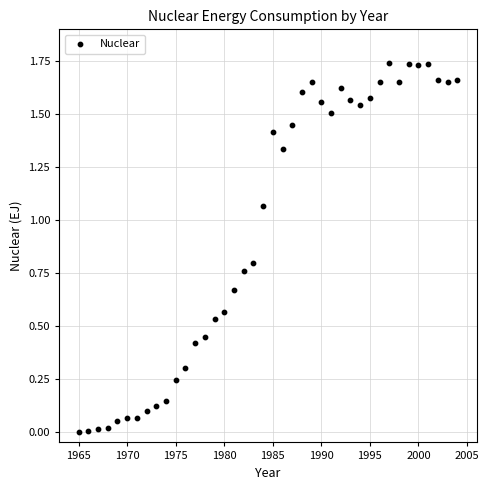

What is the range of X values (max minus min)?

39.0